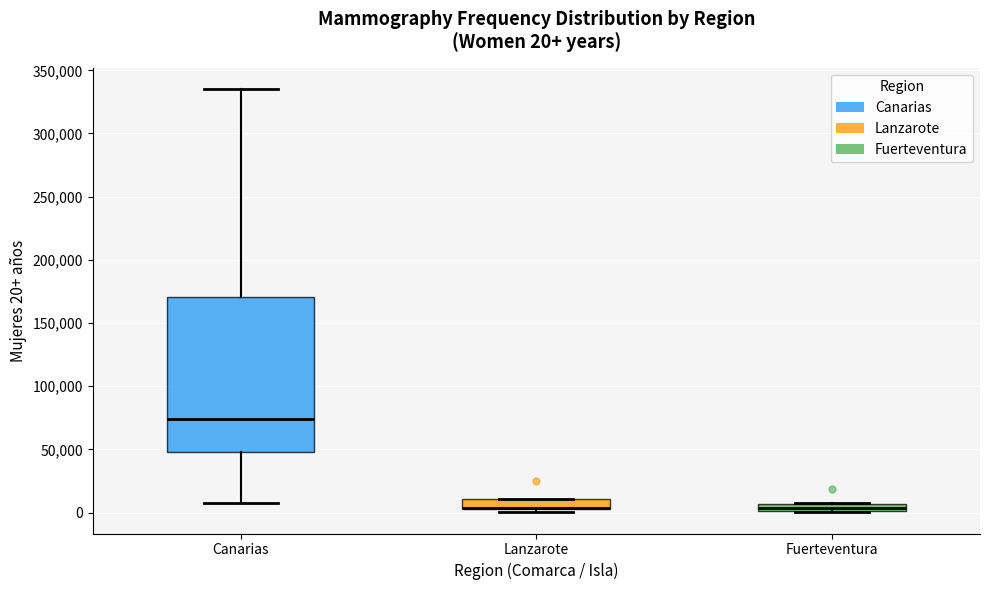

Which box is the tallest, from its lower edge to its upper edge?

Canarias